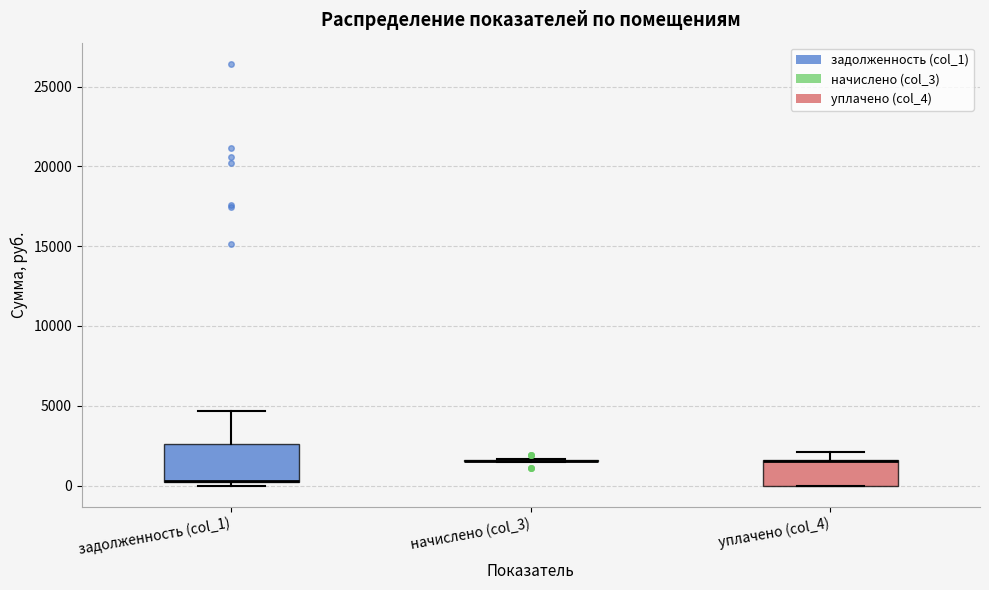

Comparing the boxes themselves (not the whiskers), which one is the tallest?

задолженность (col_1)